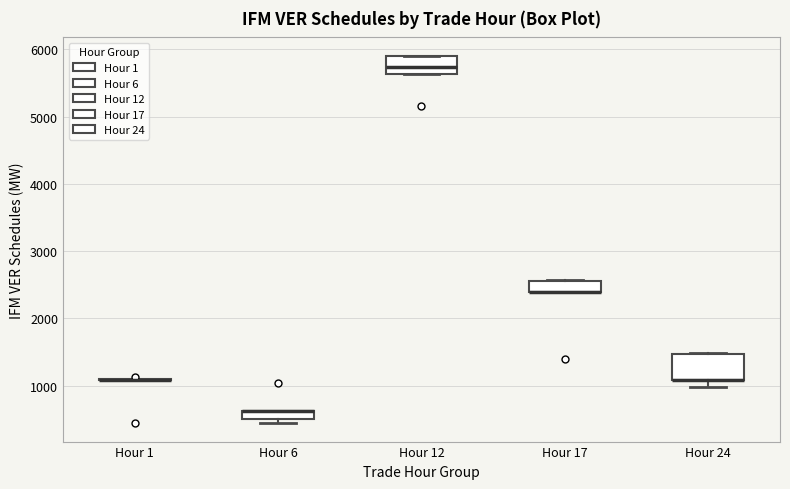

Where is the upper edge of the box for Hour 6 on the y-axis? The values are not printed on the chart, so give them approximately, as read against the axis.

600